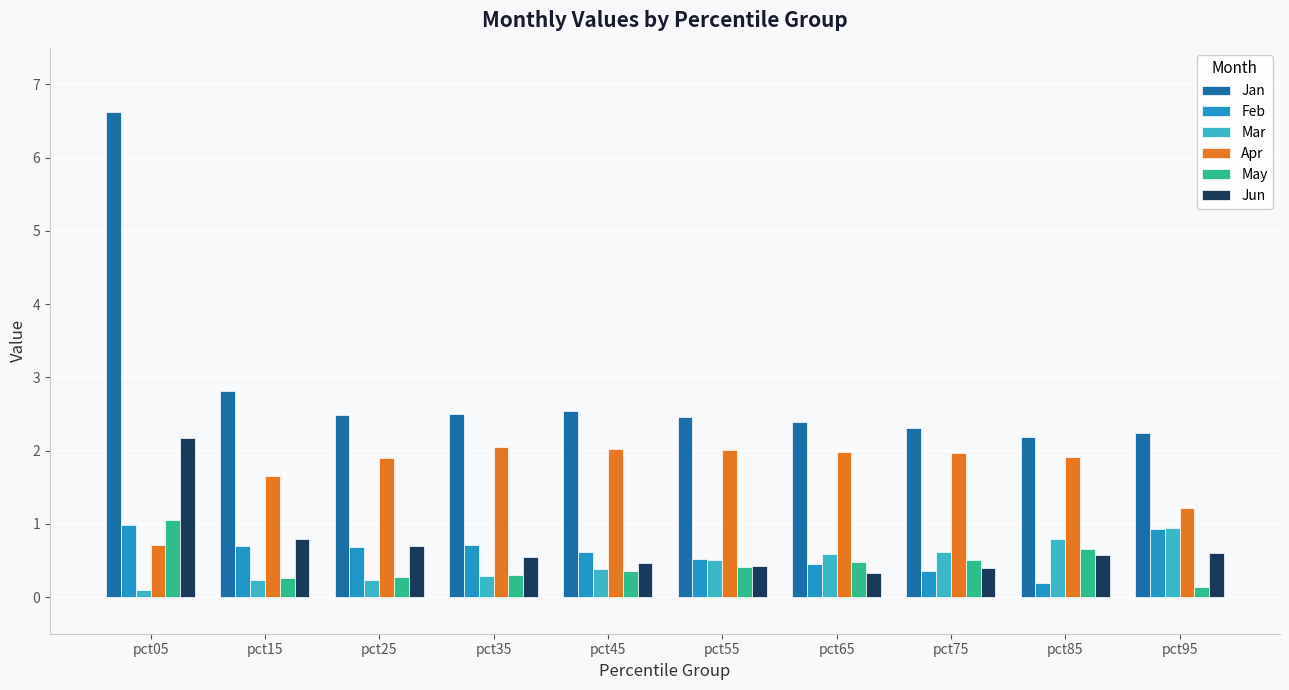

Which series has the largest total across all categories?

Jan